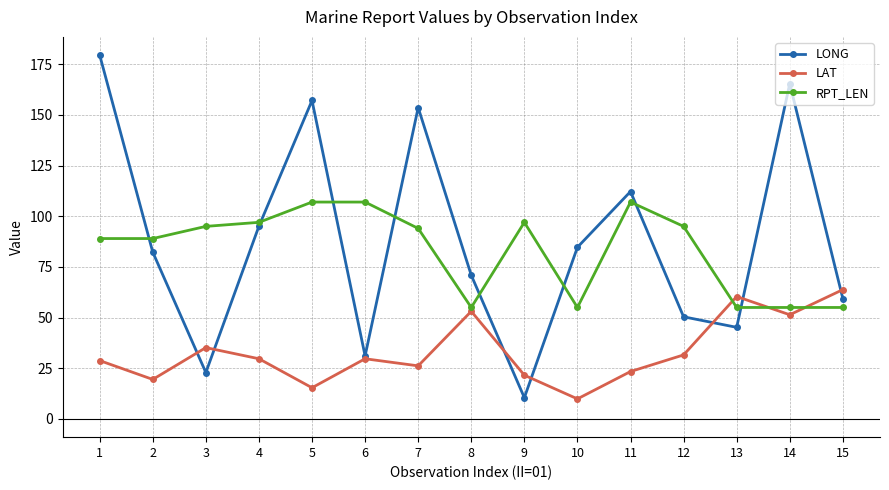

Where is the first local minimum for LAT?

2